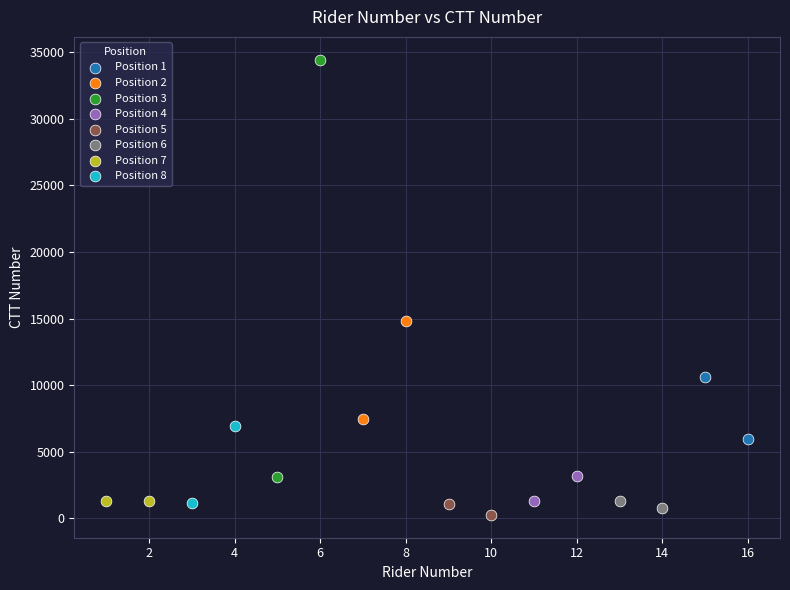

What are all the series names shown in the legend?

Position 1, Position 2, Position 3, Position 4, Position 5, Position 6, Position 7, Position 8